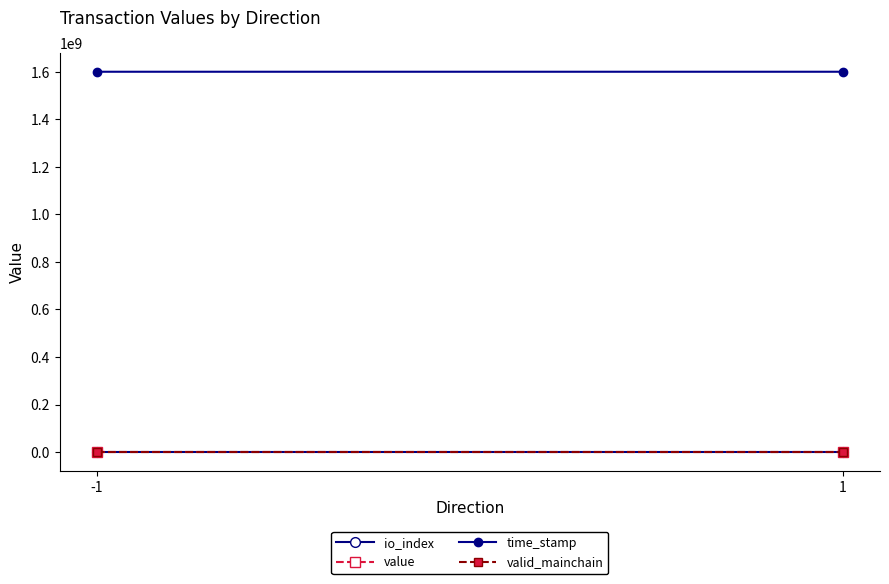

Is this an area chart (filled region under the line)?

No